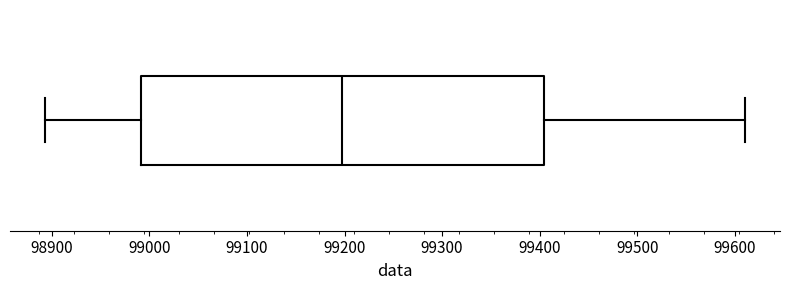

Where is the left edge of the box on the x-axis? The values are not printed on the chart, so give them approximately, as read against the axis.

98990